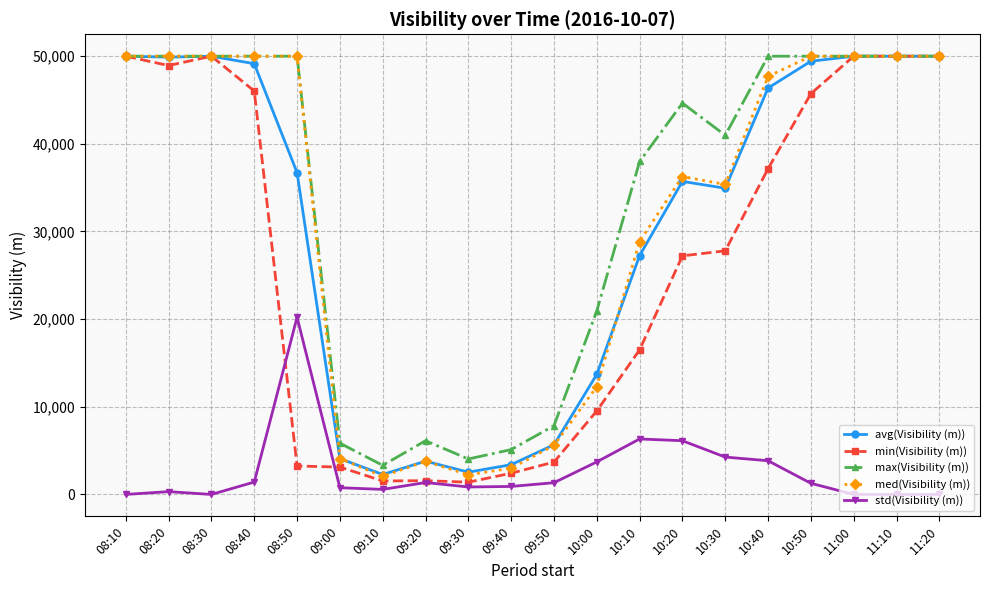

In med(Visibility (m)), how many points are lower than both neighbors (excluding endpoints)?

3